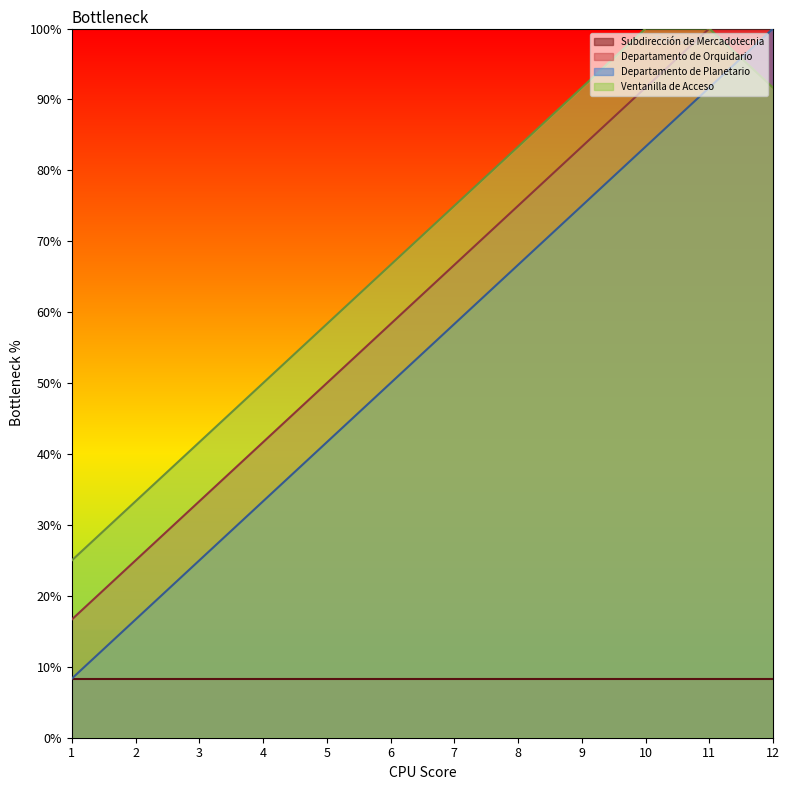

True or false: Departamento de Orquidario and Ventanilla de Acceso cross at least once.

False